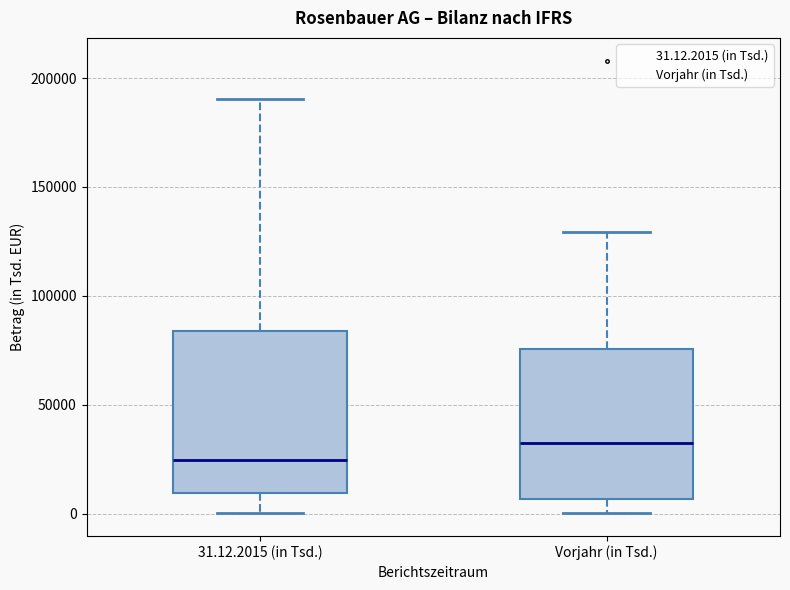

Reading left to right, transcribe this box plot: for each box, give where its median line is, the range the box spans, and where its two whiskers end, as read against the y-axis. The values are not printed on the chart, so give them approximately, as read against the axis.

31.12.2015 (in Tsd.): median 25000, box 10000 to 85000, whiskers 0 to 190000
Vorjahr (in Tsd.): median 30000, box 5000 to 75000, whiskers 0 to 130000